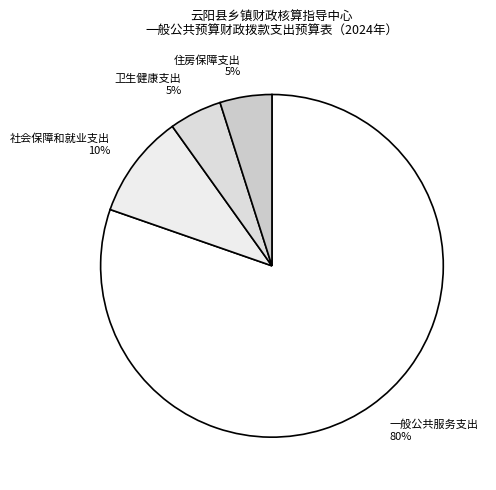

How many segments does this pie chart have?

4